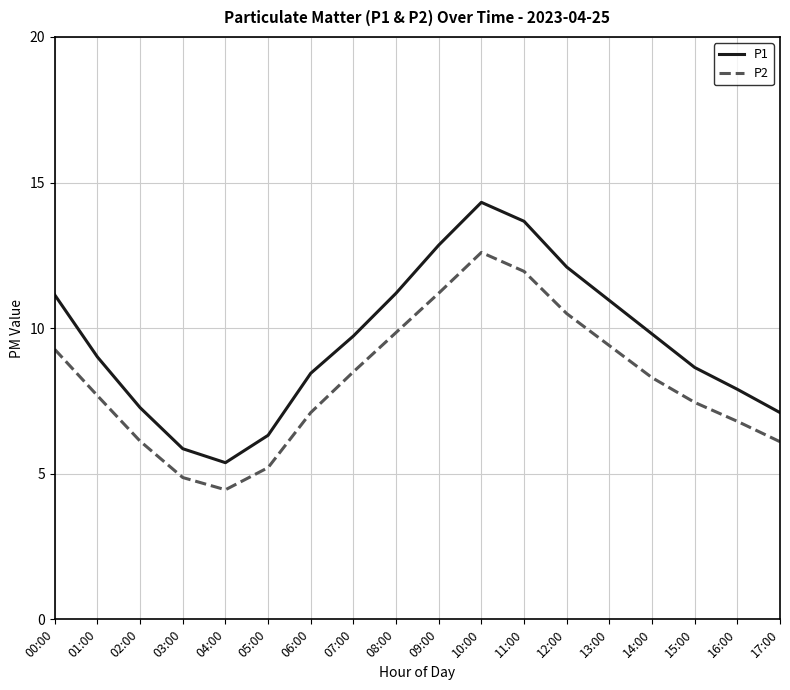

Is the value of P1 at 06:00 greater than the value of P2 at 03:00?

Yes